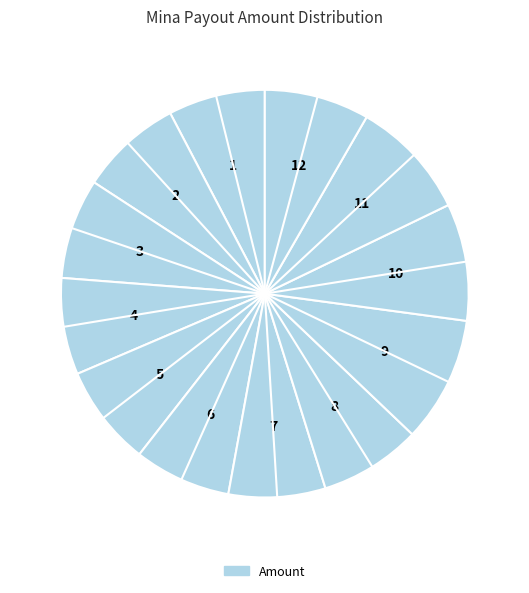

How many segments does this pie chart have?

12